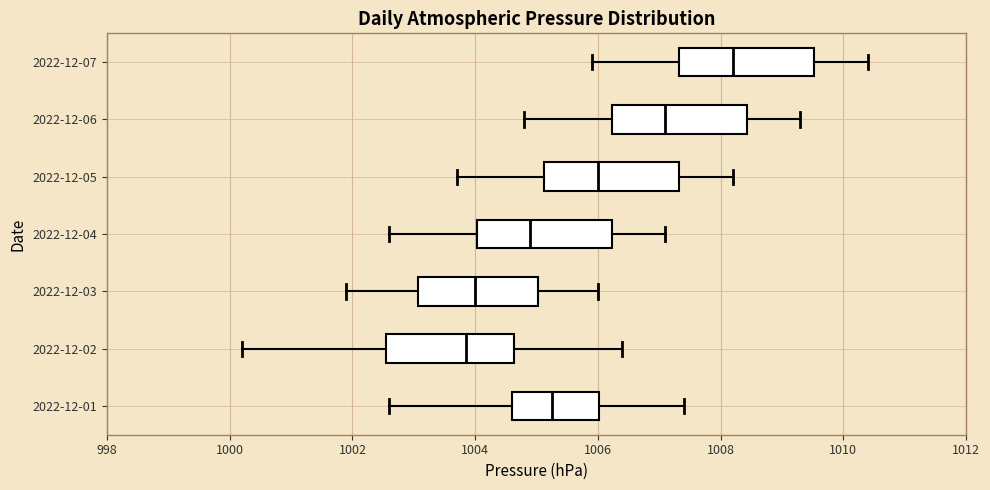

Which box's median line is the furthest to the right?

2022-12-07